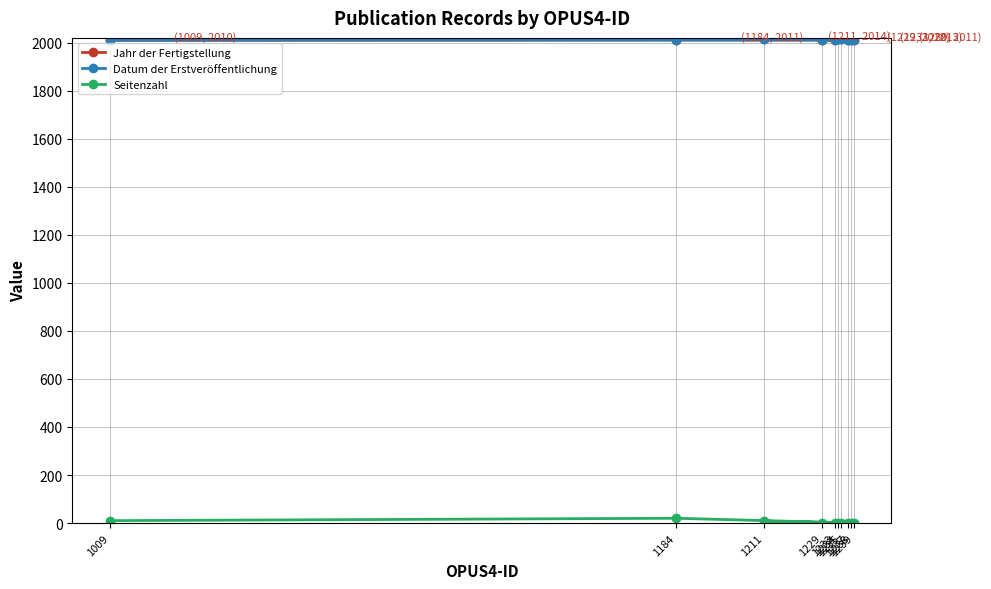

What is the highest value of the Jahr der Fertigstellung series?

2014